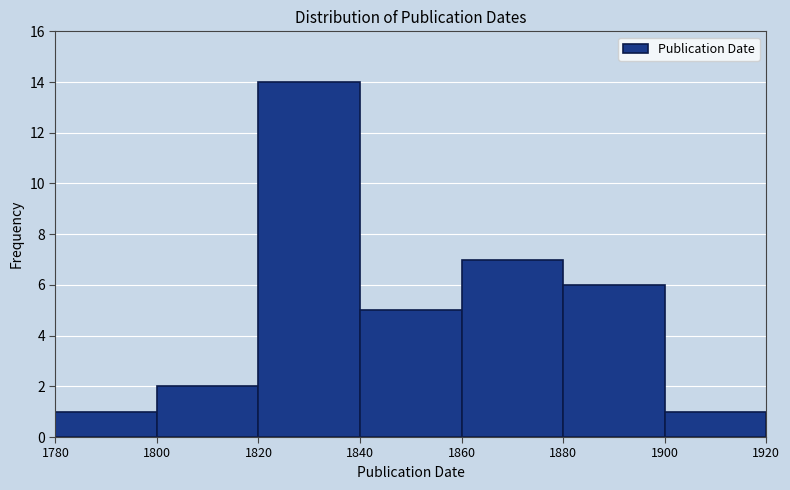

How tall is the bar that spans 1800 to 1820 on the x-axis? The values are not printed on the chart, so give them approximately, as read against the axis.

2